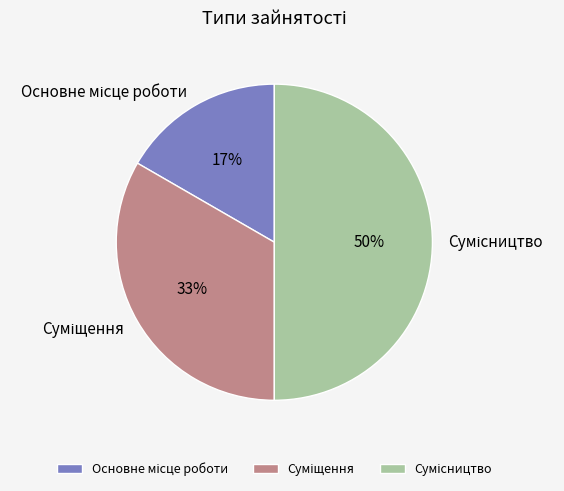

To the nearest percent, what is the average slice percentage?

33%